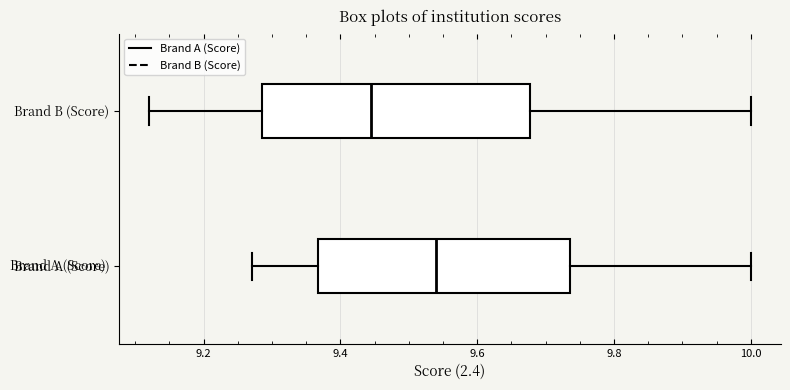

Reading bottom to top, read every box against the x-axis: the position of its median line, the range the box covers, and the ends of its whiskers. The values are not printed on the chart, so give them approximately, as read against the axis.

Brand A (Score): median 9.54, box 9.36 to 9.74, whiskers 9.28 to 10.00
Brand B (Score): median 9.44, box 9.28 to 9.68, whiskers 9.12 to 10.00